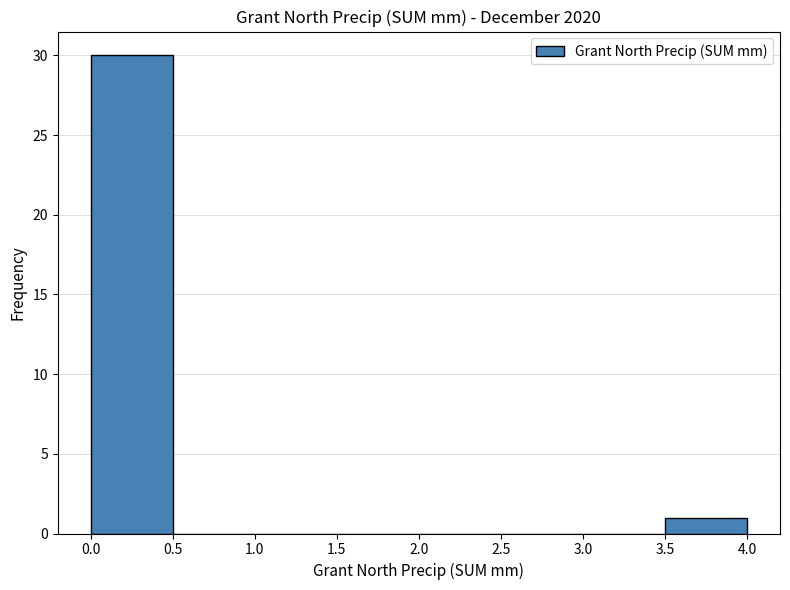

Reading left to right, transcribe this chart: for each bar, give the range it covers on the x-axis and its height. The values are not printed on the chart, so give them approximately, as read against the axis.

0.0 to 0.5: 30
0.5 to 1.0: 0
1.0 to 1.5: 0
1.5 to 2.0: 0
2.0 to 2.5: 0
2.5 to 3.0: 0
3.0 to 3.5: 0
3.5 to 4.0: 1